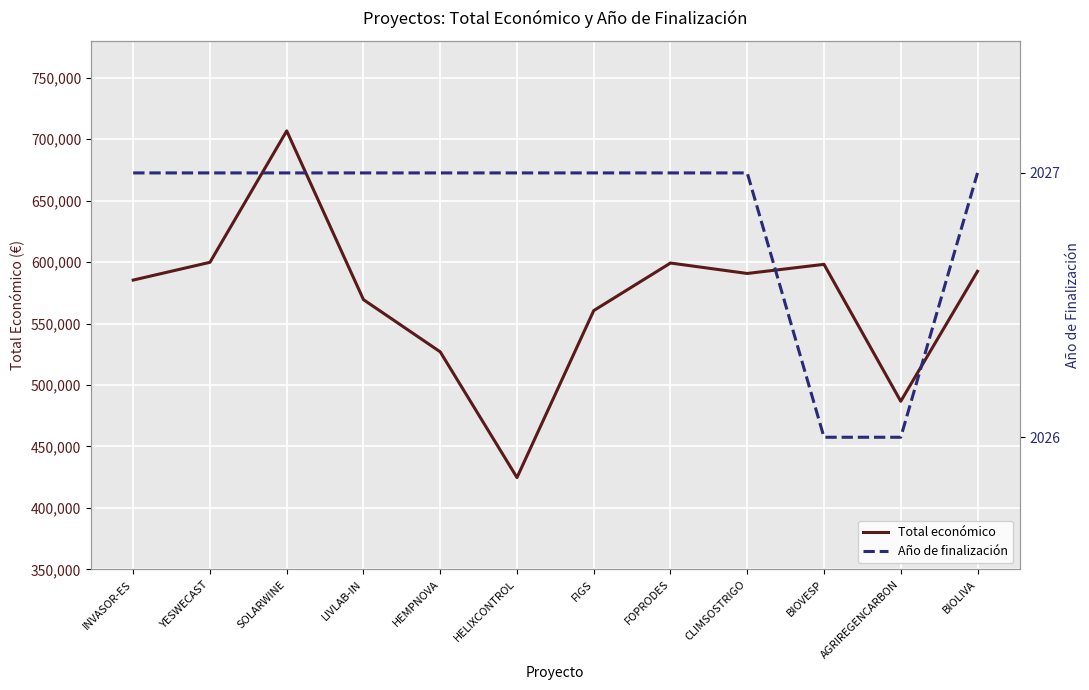

Rank the series at BIOVESP from lowest to highest value.

Año de finalización, Total económico